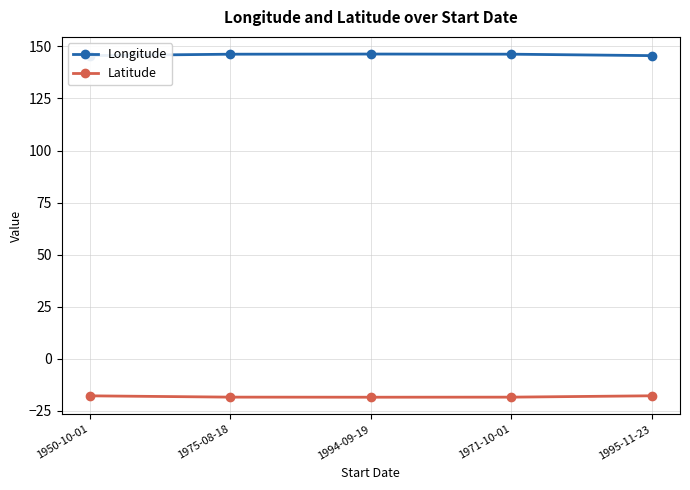

What are all the series names shown in the legend?

Longitude, Latitude